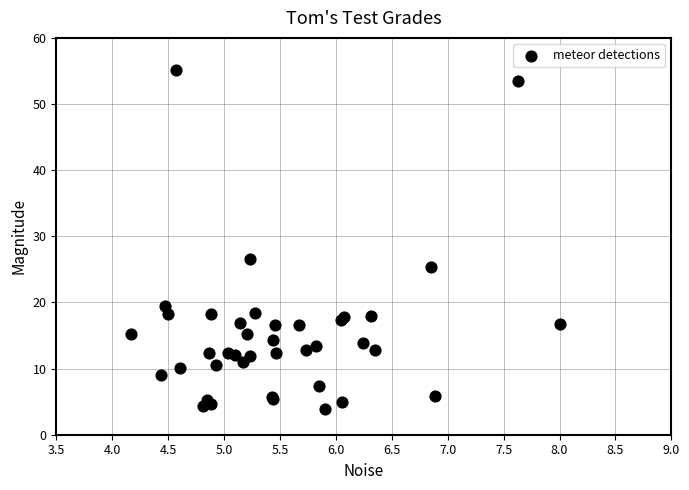

What Y value in the scatter plot is closest to 29?

26.6